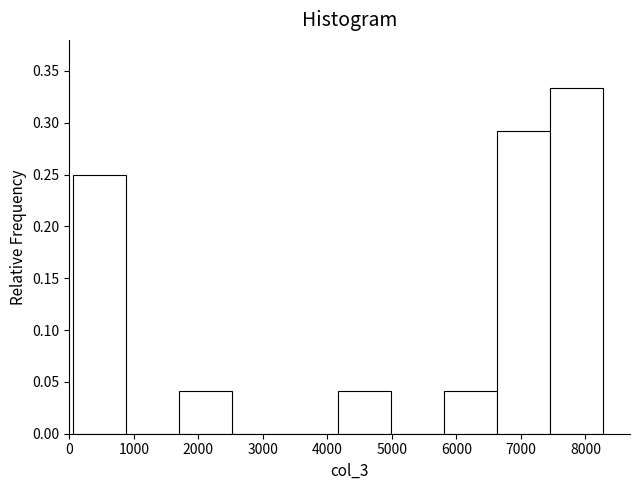

Reading left to right, list every bar in this chart as the range it spans on the x-axis followed by its height. Neither the bar edges nor the heights are printed on the chart, so give them approximately, as read against the axes.

100 to 900: 0.250
900 to 1700: 0
1700 to 2500: 0.040
2500 to 3300: 0
3300 to 4200: 0
4200 to 5000: 0.040
5000 to 5800: 0
5800 to 6600: 0.040
6600 to 7500: 0.290
7500 to 8300: 0.335